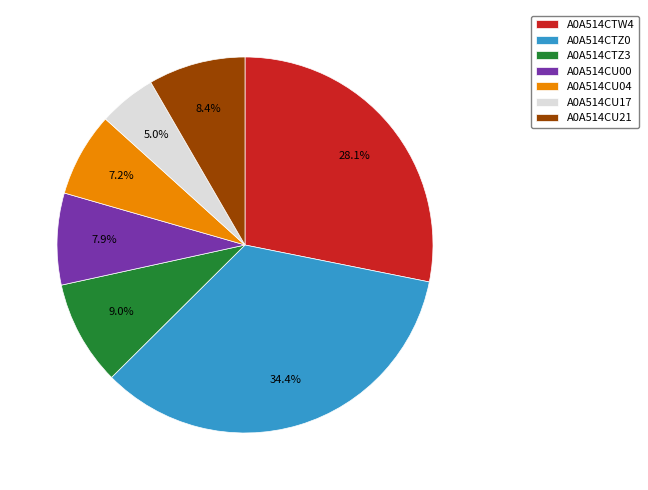

What is the largest slice in the pie chart?

A0A514CTZ0